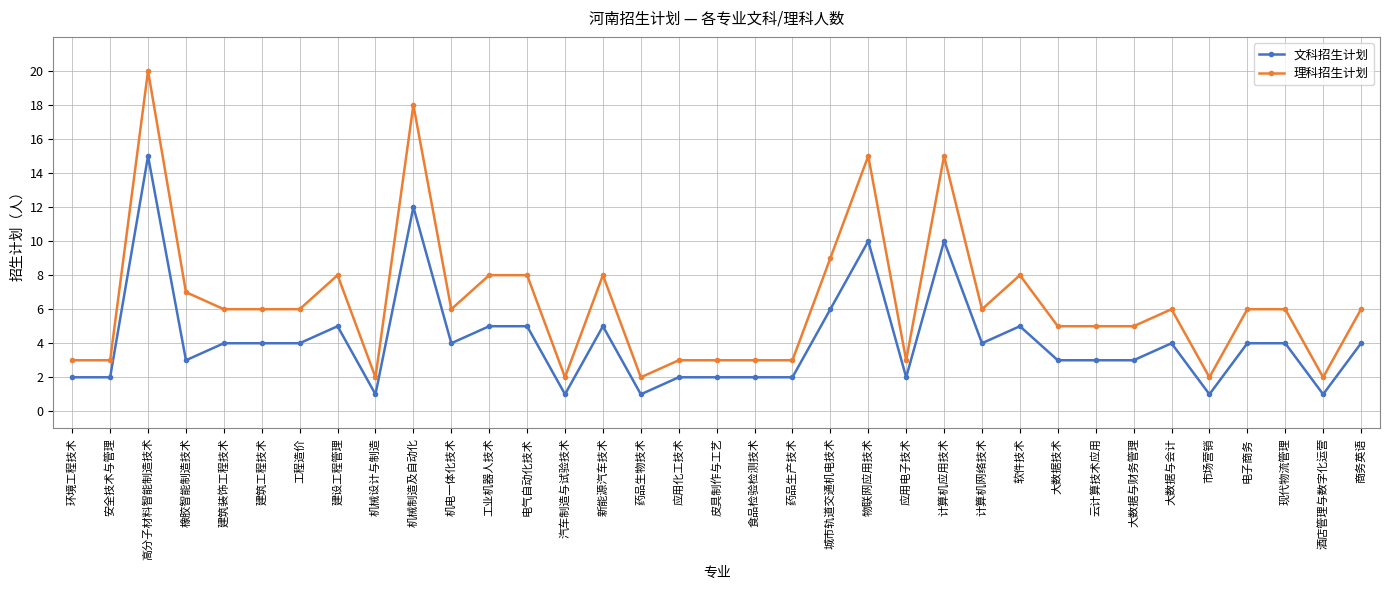

Reading left to right, transcribe all the data shown in this chart.

文科招生计划: 2	2	15	3	4	4	4	5	1	12	4	5	5	1	5	1	2	2	2	2	6	10	2	10	4	5	3	3	3	4	1	4	4	1	4
理科招生计划: 3	3	20	7	6	6	6	8	2	18	6	8	8	2	8	2	3	3	3	3	9	15	3	15	6	8	5	5	5	6	2	6	6	2	6